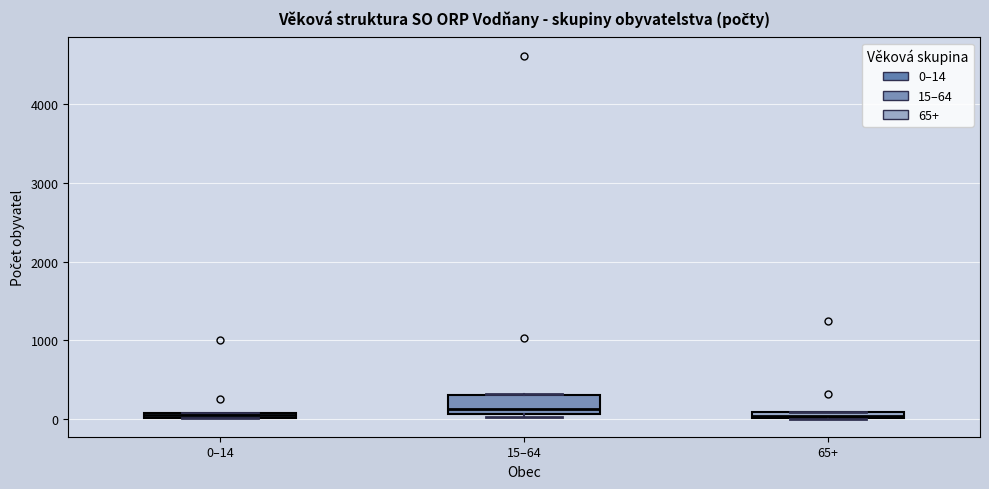

Where is the upper edge of the box for 15–64 on the y-axis? The values are not printed on the chart, so give them approximately, as read against the axis.

300